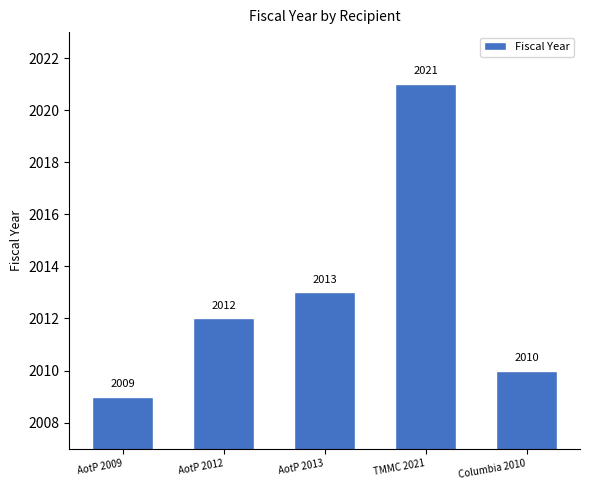

Which has a higher value, Columbia 2010 or AotP 2013?

AotP 2013